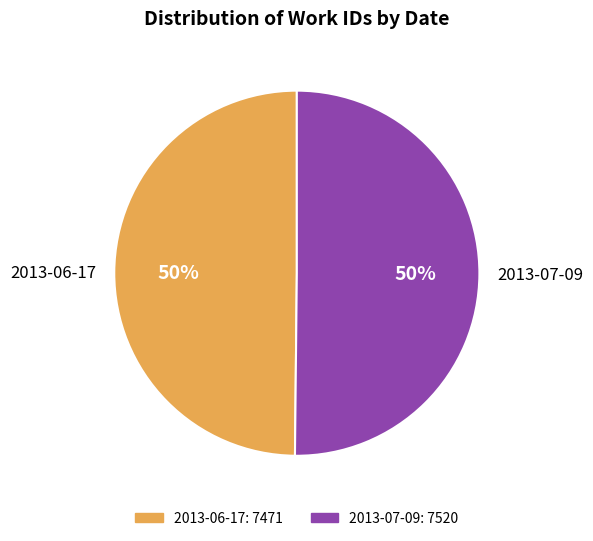

Combined, do 2013-07-09 and 2013-06-17 account for over 50%?

Yes